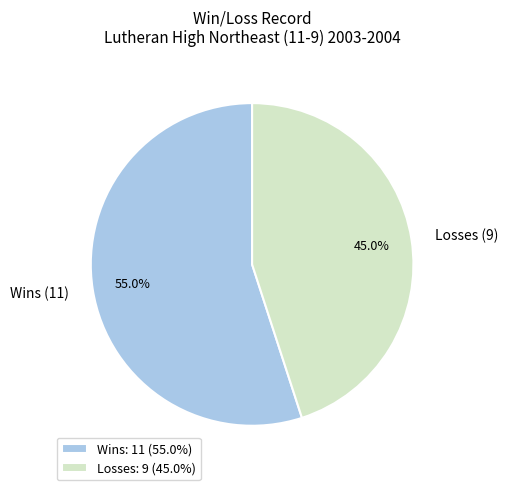

Does Losses (9) represent more than half of the total?

No